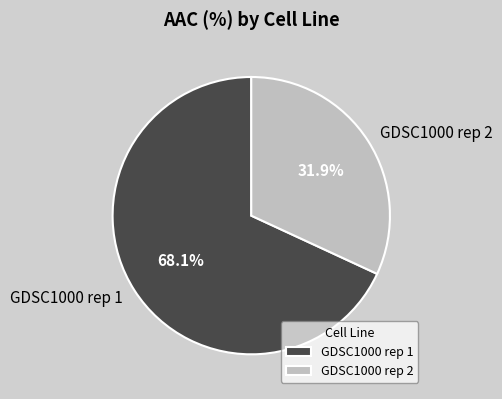

To the nearest percent, what is the difference between the GDSC1000 rep 1 and GDSC1000 rep 2 slice percentages?

36%